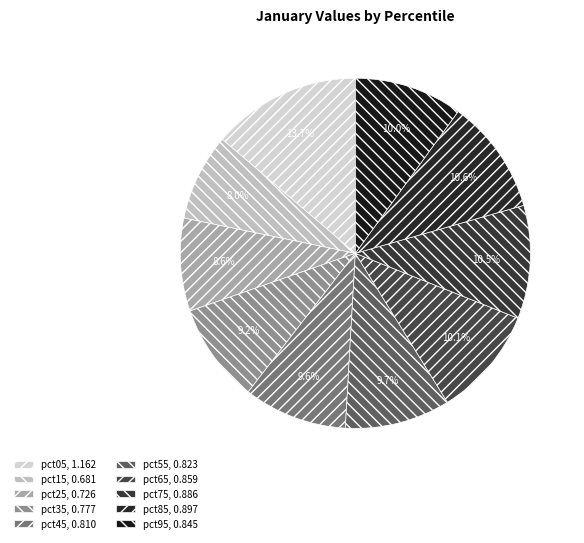

True or false: pct95 accounts for 10% of the total.

True